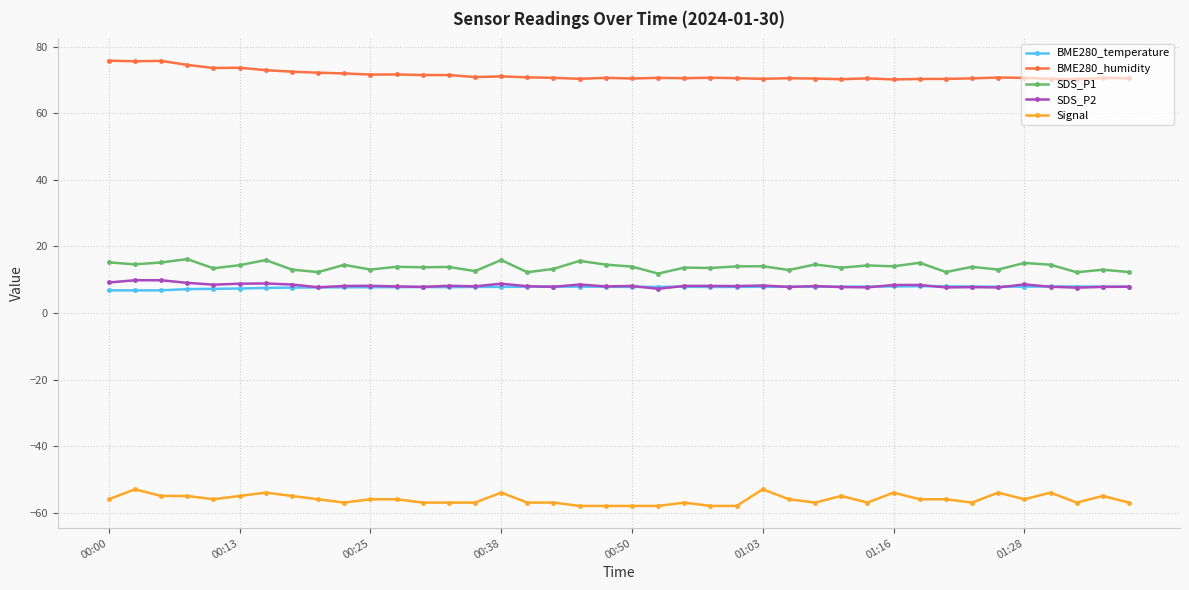

True or false: SDS_P1 has more than 2 points higher than both neighbors.

True